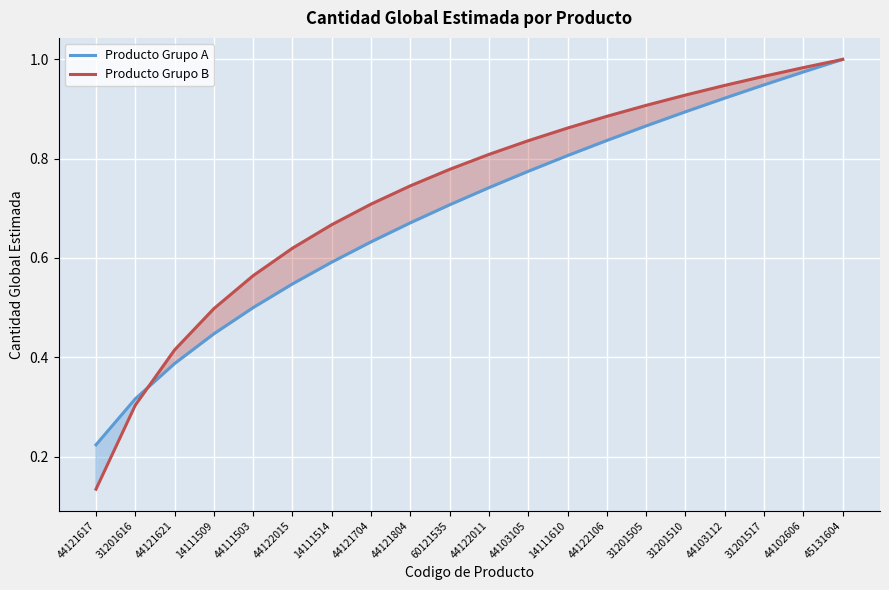

List the labels in order of Producto Grupo A value, smallest first.

44121617, 31201616, 44121621, 14111509, 44111503, 44122015, 14111514, 44121704, 44121804, 60121535, 44122011, 44103105, 14111610, 44122106, 31201505, 31201510, 44103112, 31201517, 44102606, 45131604